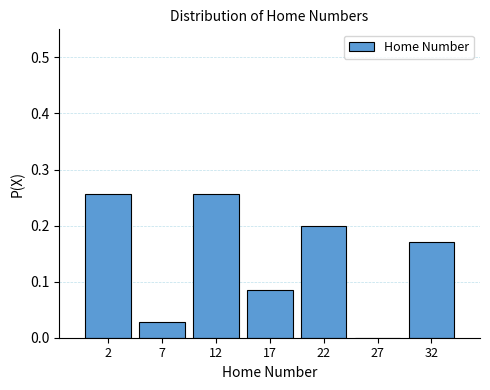

The value at 22 is 0.1. True or false?

False